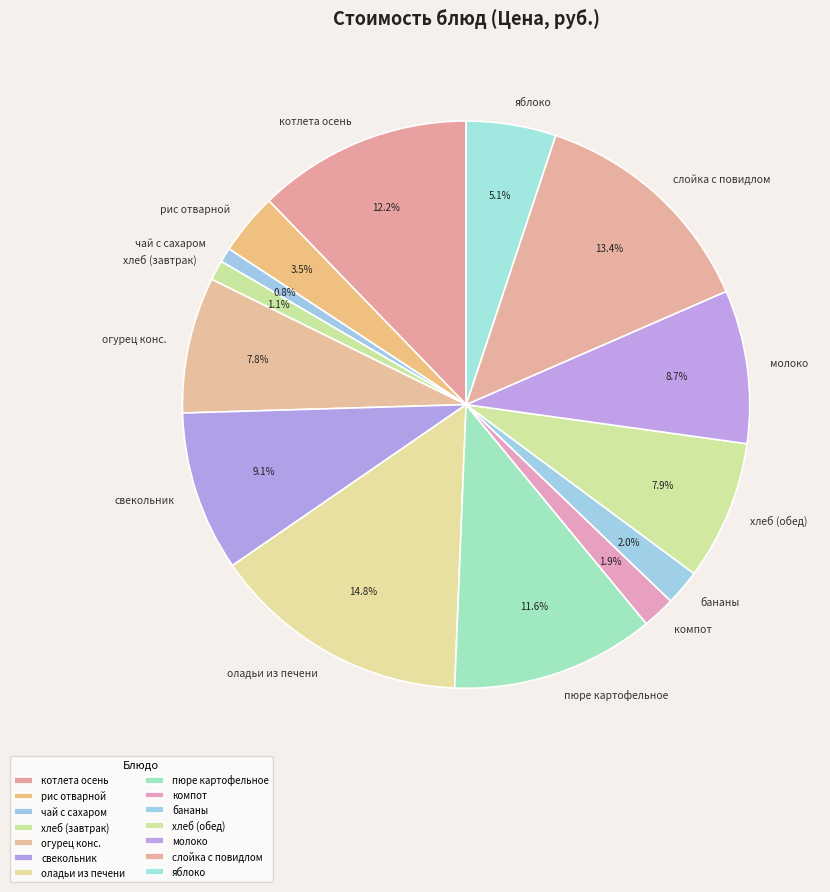

How many slices are in this pie chart?

14